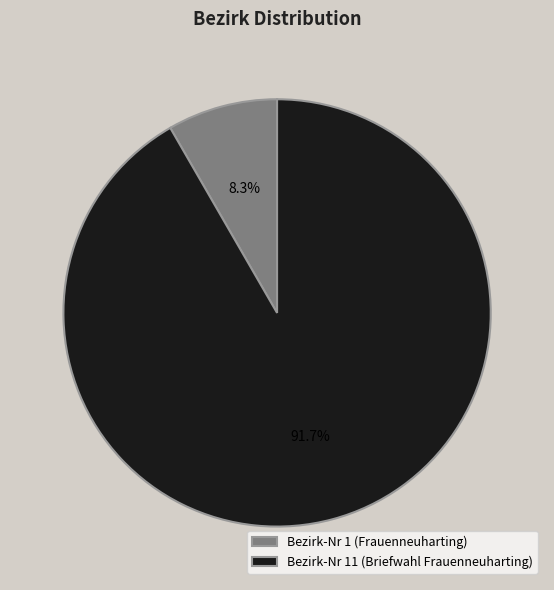

What is the total percentage of Bezirk-Nr 1 (Frauenneuharting) and Bezirk-Nr 11 (Briefwahl Frauenneuharting)?

100.0%